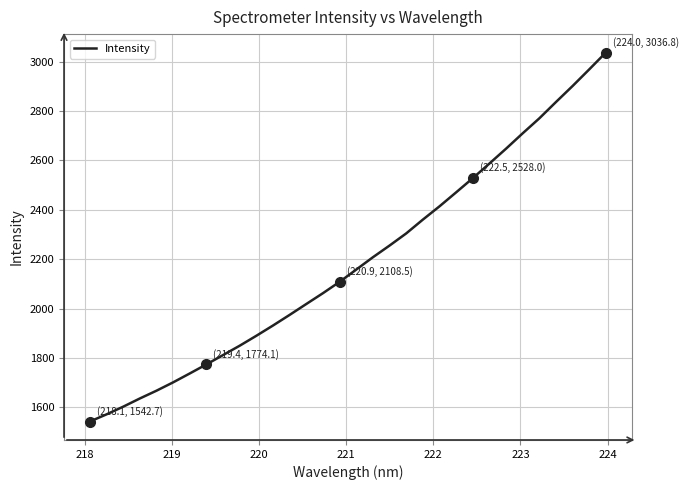

What is the difference between the maximum and minimum values?

1494.1